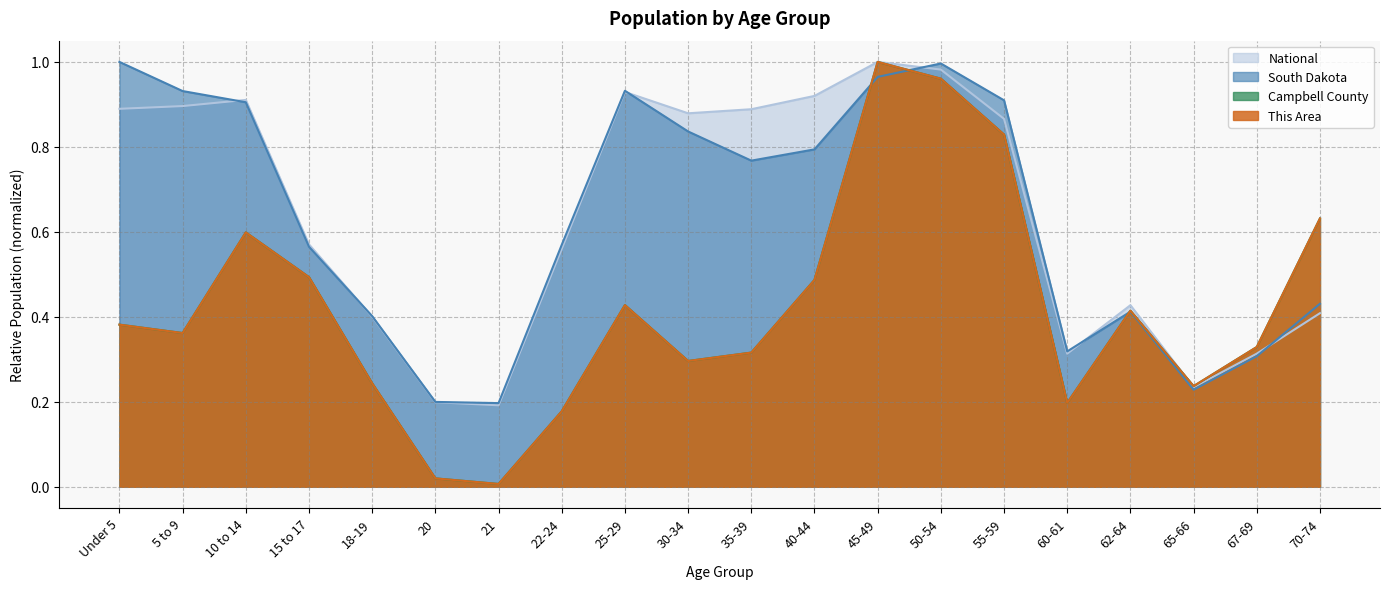

Does the chart have visible grid lines?

Yes